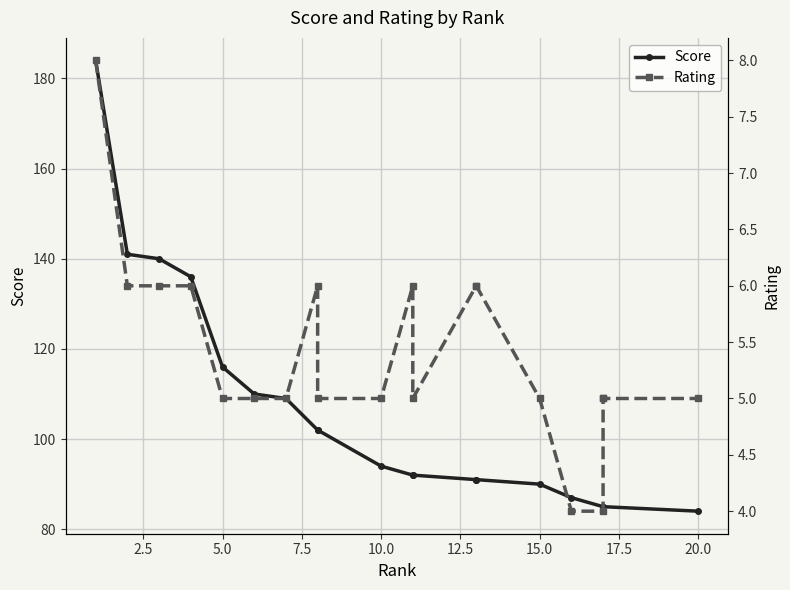

True or false: Score and Rating intersect in this chart.

False